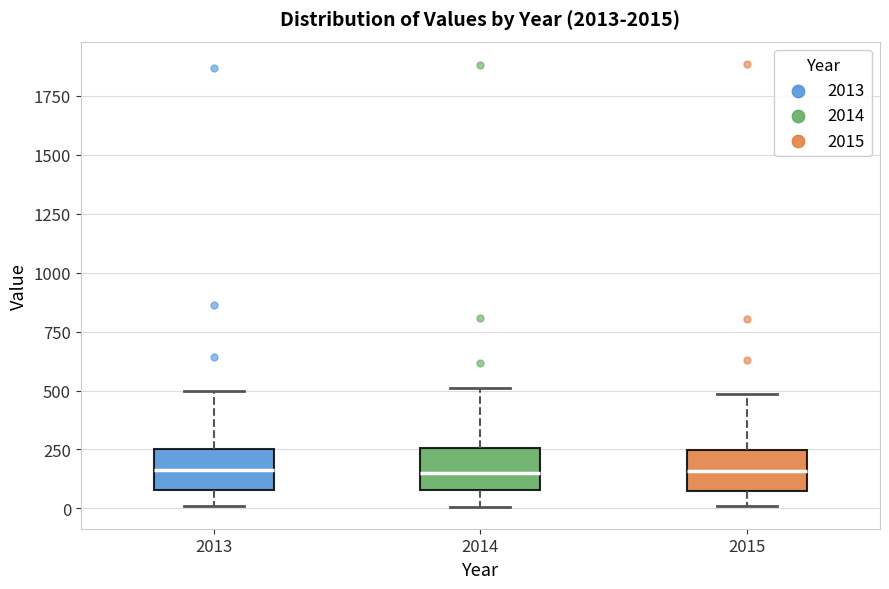

Reading left to right, transcribe this box plot: for each box, give where its median line is, the range the box spans, and where its two whiskers end, as read against the y-axis. The values are not printed on the chart, so give them approximately, as read against the axis.

2013: median 150, box 100 to 250, whiskers 0 to 500
2014: median 150, box 100 to 250, whiskers 0 to 500
2015: median 150, box 100 to 250, whiskers 0 to 500